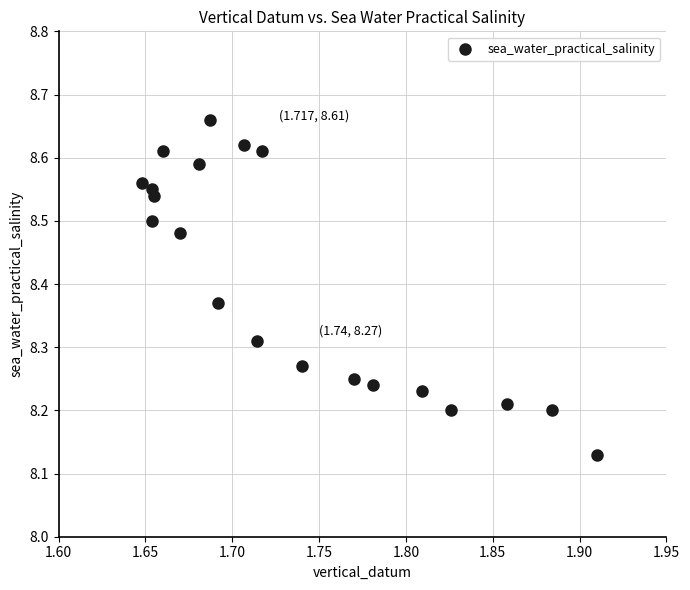

What is the range of Y values (max minus min)?

0.5